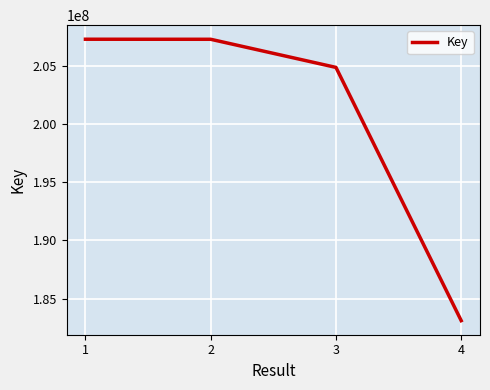

Between 1 and 3, which is larger?

1